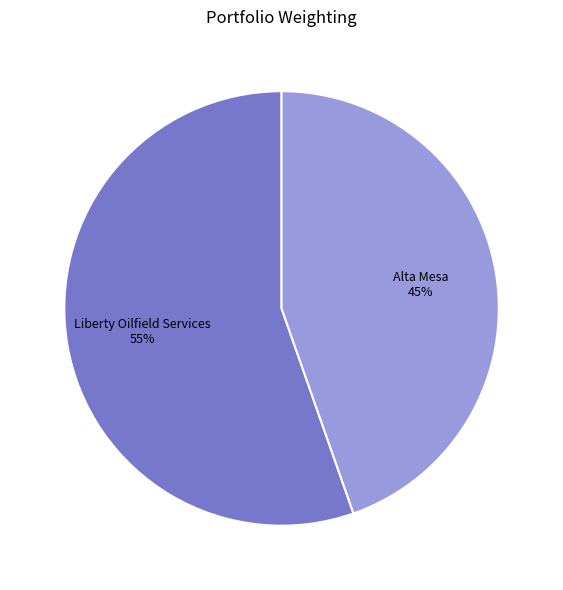

Is there a majority slice in this chart?

Yes